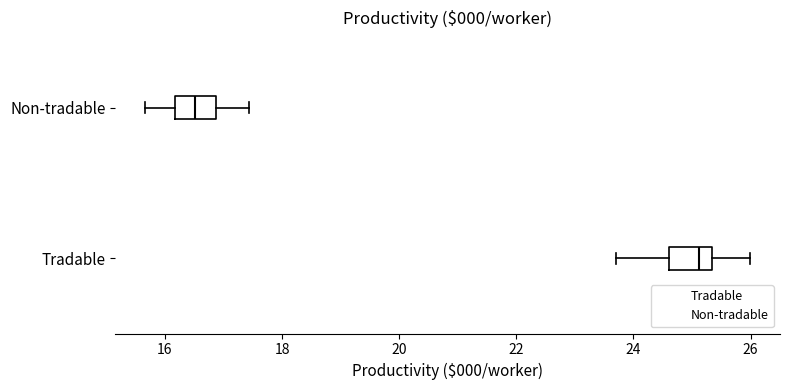

Reading bottom to top, transcribe this box plot: for each box, give where its median line is, the range the box spans, and where its two whiskers end, as read against the x-axis. The values are not printed on the chart, so give them approximately, as read against the axis.

Tradable: median 25.2, box 24.6 to 25.4, whiskers 23.6 to 26.0
Non-tradable: median 16.6, box 16.2 to 16.8, whiskers 15.6 to 17.4